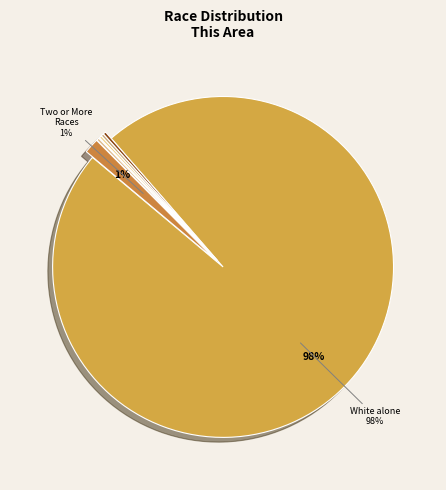

Rank the categories by value from lowest to highest.

Native Hawaiian and Other Pacific, Asian alone, Some Other Race alone, American Indian and Alaska Native, Black or African American alone, Two or More Races, White alone